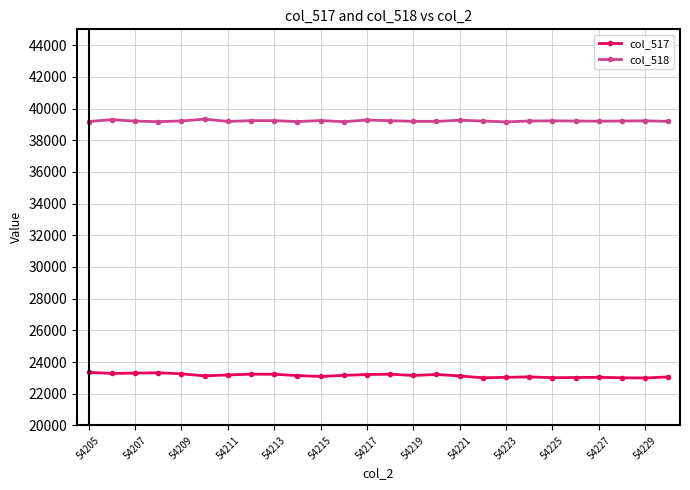

How many data points does each series have?

26